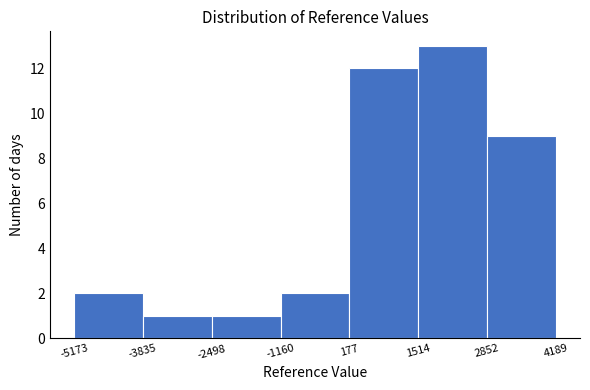

Reading left to right, transcribe this chart: for each bar, give the range it covers on the x-axis and its height. The values are not printed on the chart, so give them approximately, as read against the axis.

-5173 to -3835: 2
-3835 to -2498: 1
-2498 to -1160: 1
-1160 to 177: 2
177 to 1514: 12
1514 to 2852: 13
2852 to 4189: 9